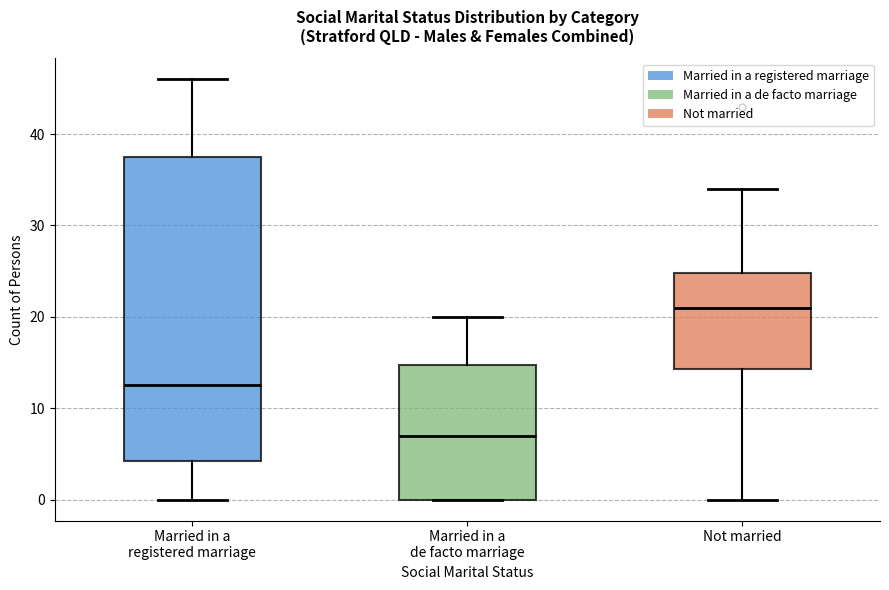

Which box's median line is the highest?

Not married